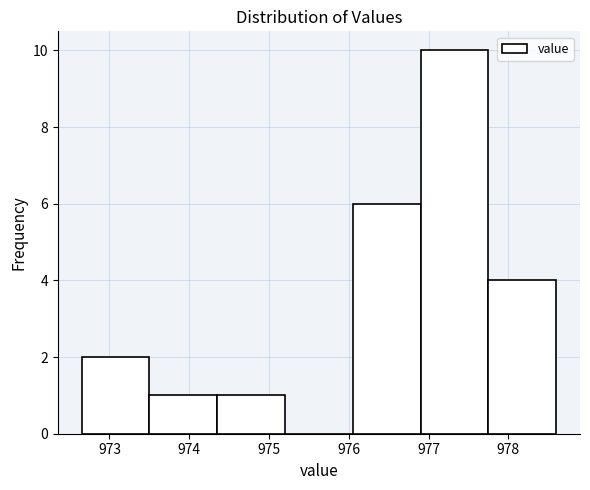

Over which range of the x-axis is the bar tallest?

976.90 to 977.75